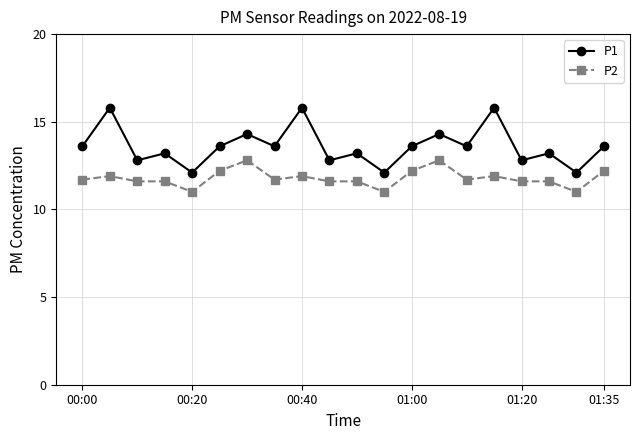

What is the average value of the P1 series?

13.6